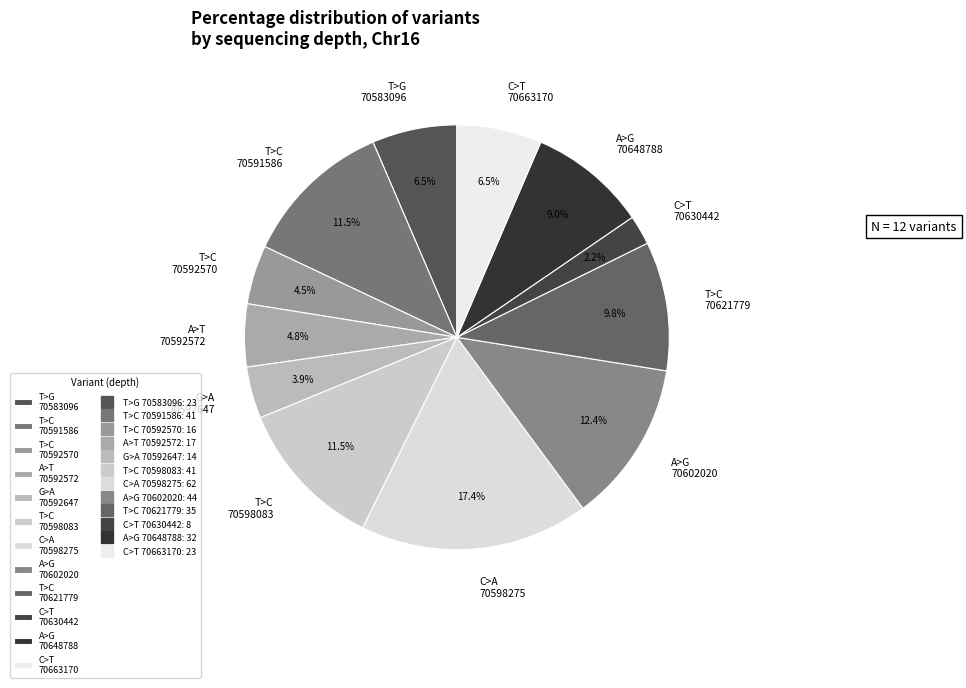

Approximately how many times larger is the value at C>T 70663170 compared to T>C 70598083?

0.6